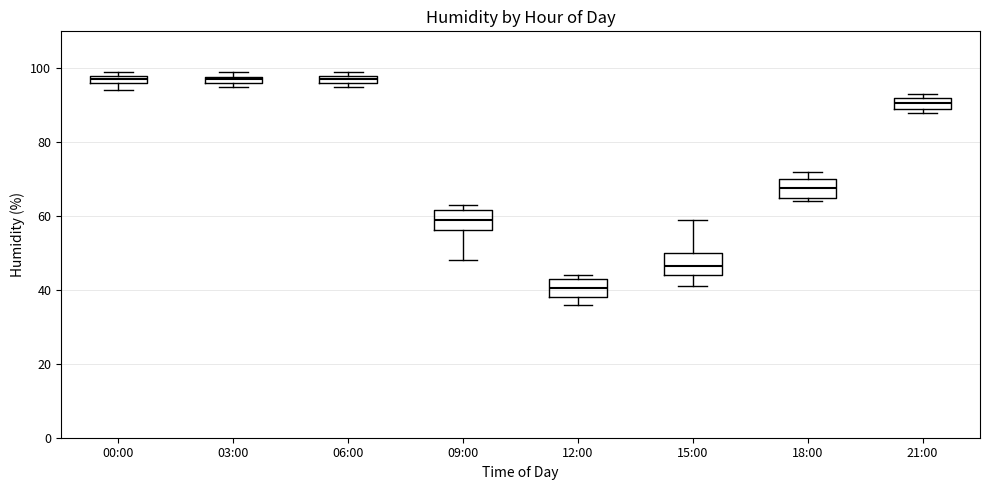

Which box has the lowest median line?

12:00